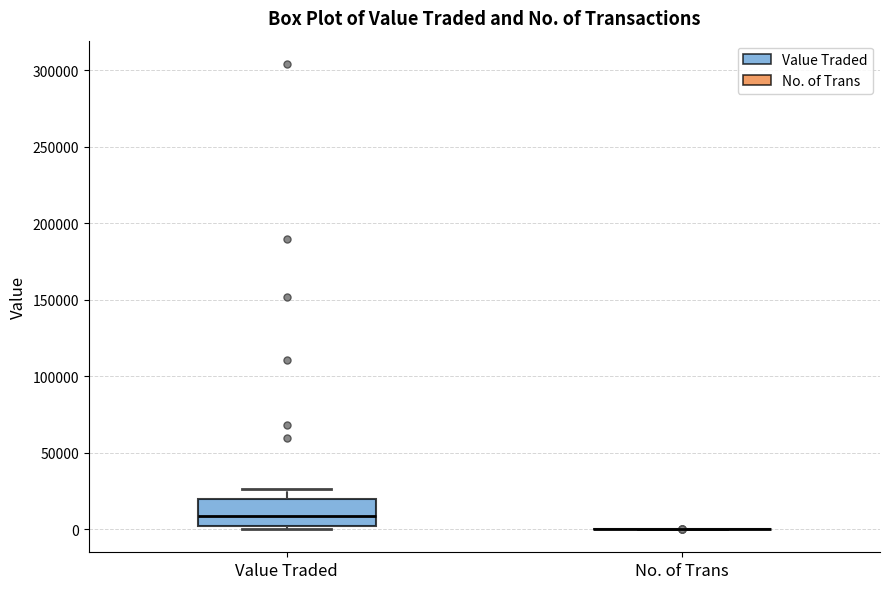

Which box is the tallest, from its lower edge to its upper edge?

Value Traded